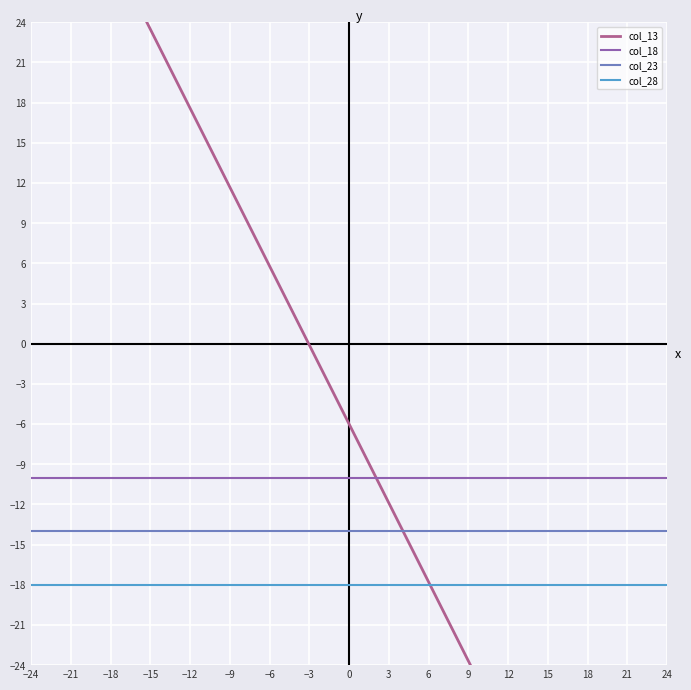

The value of col_23 at 24 is -14. True or false?

True